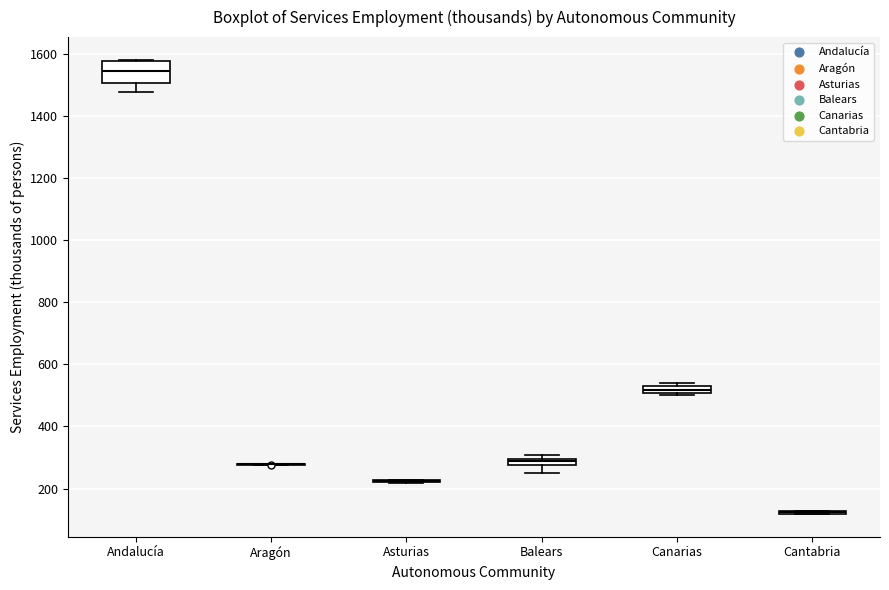

Which box is the tallest, from its lower edge to its upper edge?

Andalucía